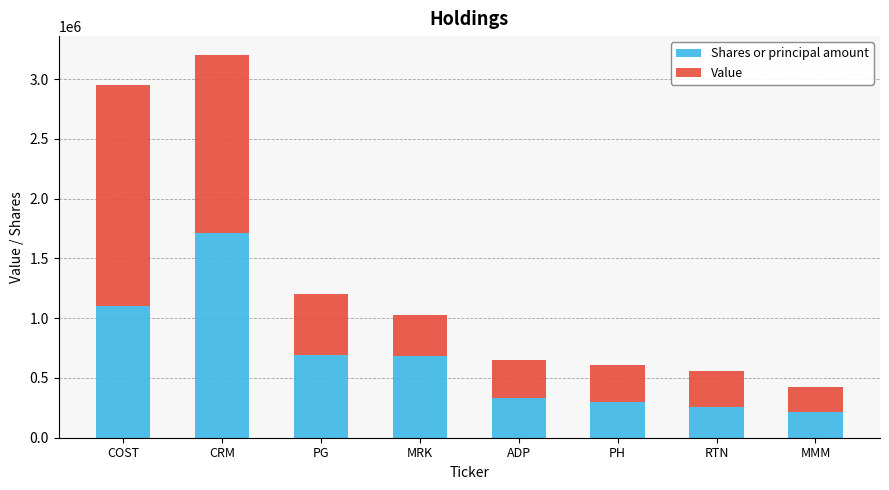

The Shares or principal amount series shows 138186.4 at RTN. True or false?

False